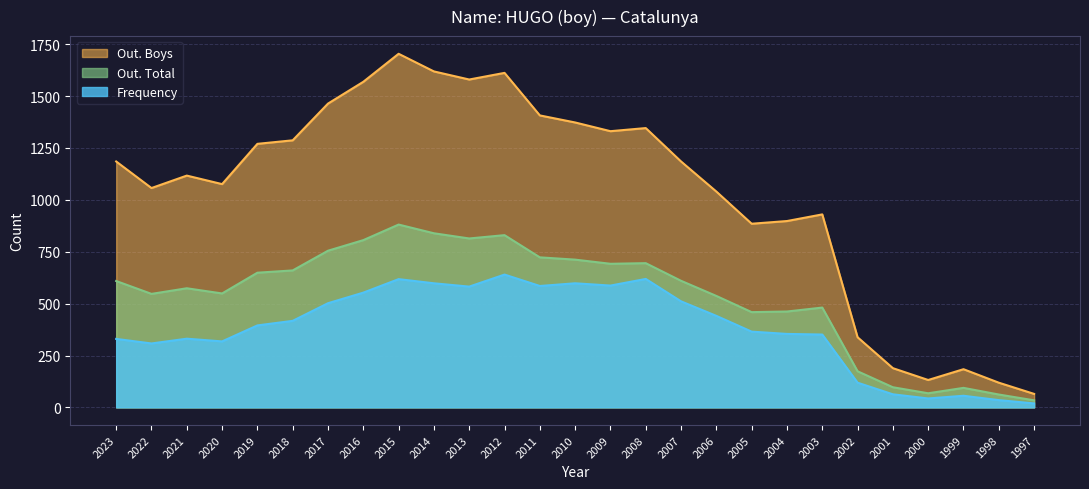

Reading left to right, transcribe all the data shown in this chart.

Frequency: 330	308	331	318	395	417	502	553	618	598	582	640	585	598	587	619	511	441	365	354	351	119	63	43	56	35	19
Out. Total: 609	547	574	549	649	660	755	806	881	839	814	830	723	712	692	695	610	537	459	462	481	174	97	68	94	62	34
Out. Boys: 1185	1057	1117	1076	1270	1287	1464	1569	1704	1619	1580	1612	1407	1373	1331	1346	1185	1040	885	898	930	338	189	132	184	119	65